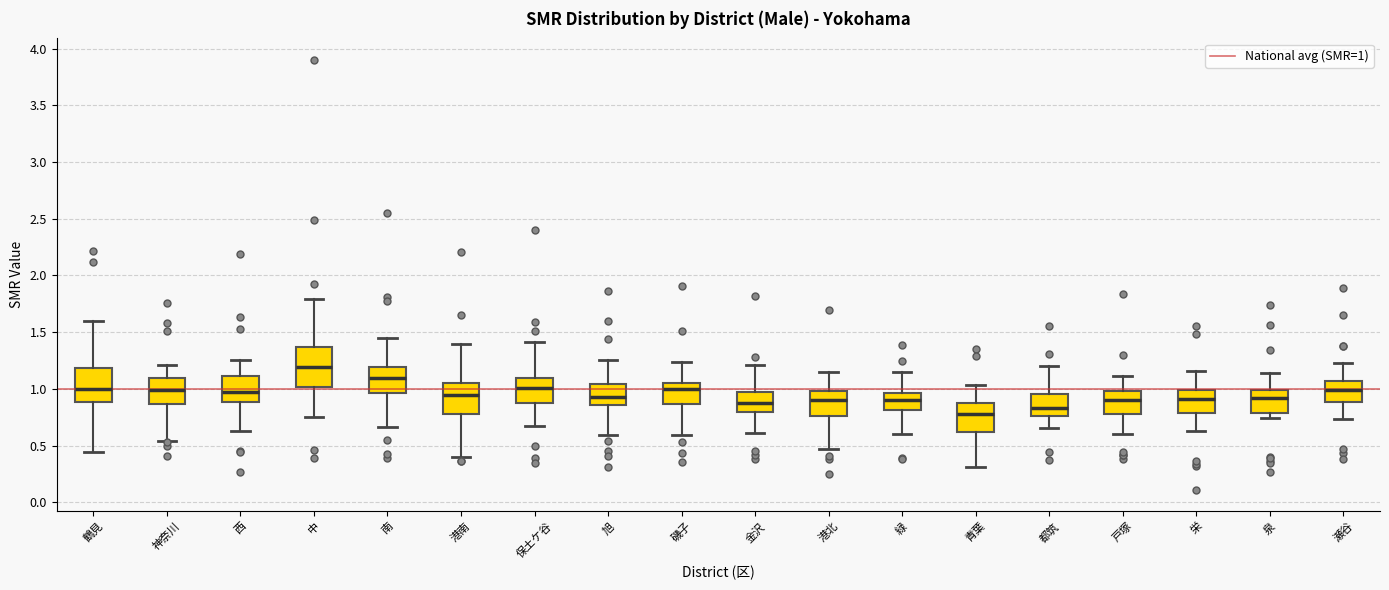

Reading left to right, transcribe this box plot: for each box, give where its median line is, the range the box spans, and where its two whiskers end, as read against the y-axis. The values are not printed on the chart, so give them approximately, as read against the axis.

鶴見: median 1.00, box 0.90 to 1.20, whiskers 0.45 to 1.60
神奈川: median 1.00, box 0.85 to 1.10, whiskers 0.55 to 1.20
西: median 0.95, box 0.90 to 1.10, whiskers 0.65 to 1.25
中: median 1.20, box 1.00 to 1.35, whiskers 0.75 to 1.80
南: median 1.10, box 0.95 to 1.20, whiskers 0.65 to 1.45
港南: median 0.95, box 0.80 to 1.05, whiskers 0.40 to 1.40
保土ケ谷: median 1.00, box 0.90 to 1.10, whiskers 0.65 to 1.40
旭: median 0.95, box 0.85 to 1.05, whiskers 0.60 to 1.25
磯子: median 1.00, box 0.85 to 1.05, whiskers 0.60 to 1.25
金沢: median 0.90, box 0.80 to 1.00, whiskers 0.60 to 1.20
港北: median 0.90, box 0.75 to 1.00, whiskers 0.45 to 1.15
緑: median 0.90, box 0.80 to 0.95, whiskers 0.60 to 1.15
青葉: median 0.80, box 0.60 to 0.85, whiskers 0.30 to 1.05
都筑: median 0.85, box 0.75 to 0.95, whiskers 0.65 to 1.20
戸塚: median 0.90, box 0.80 to 1.00, whiskers 0.60 to 1.10
栄: median 0.90, box 0.80 to 1.00, whiskers 0.65 to 1.15
泉: median 0.90, box 0.80 to 1.00, whiskers 0.75 to 1.15
瀬谷: median 1.00, box 0.90 to 1.05, whiskers 0.75 to 1.25